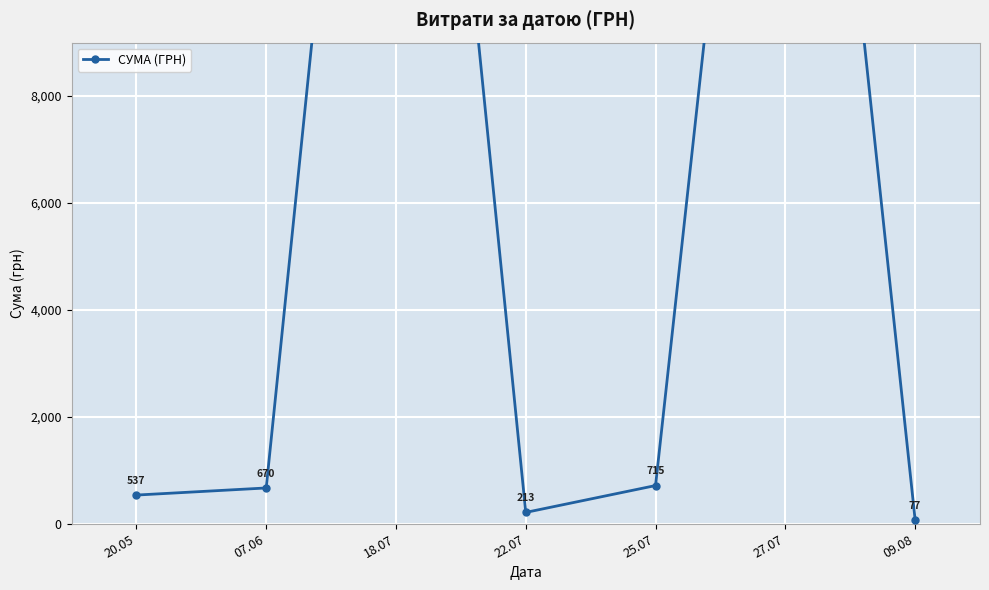

How many lines are shown in the chart?

1